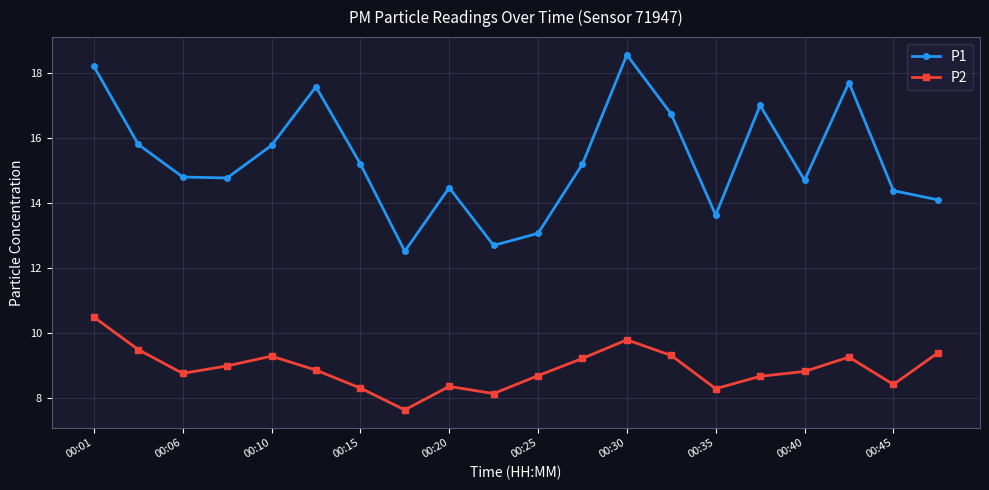

Does the chart display data point markers on the line(s)?

Yes